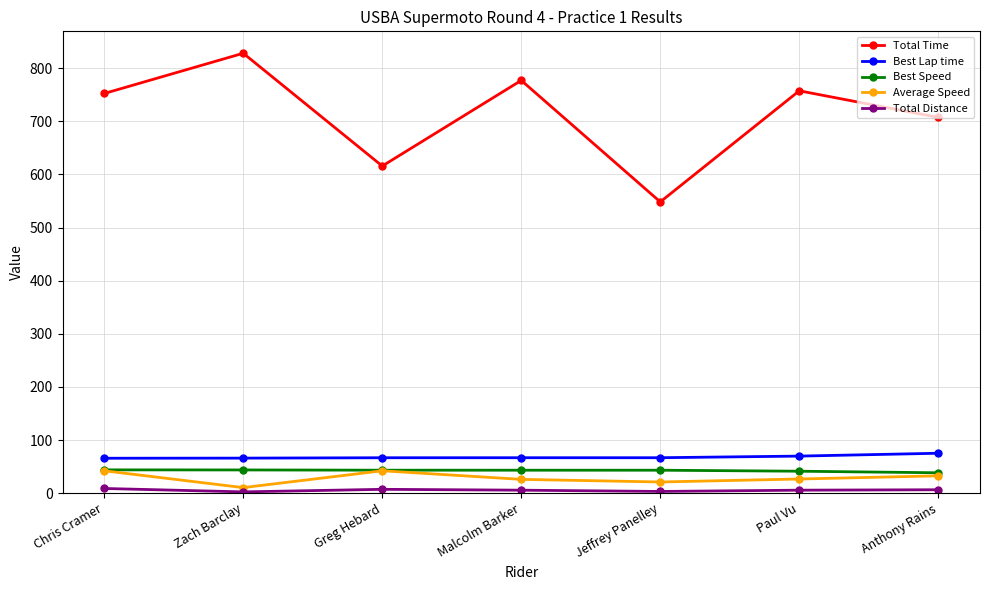

What is the value of the Total Distance point at the 3rd from the left?

7.2